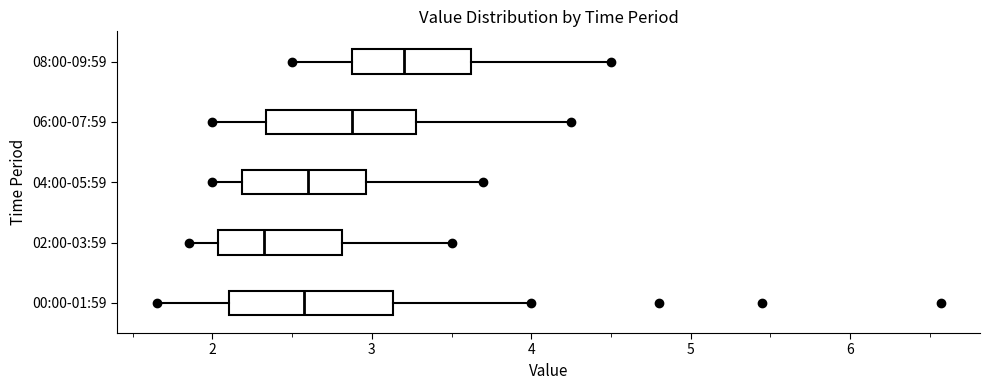

Where does the right whisker of the box for 08:00-09:59 end on the x-axis? The values are not printed on the chart, so give them approximately, as read against the axis.

4.5